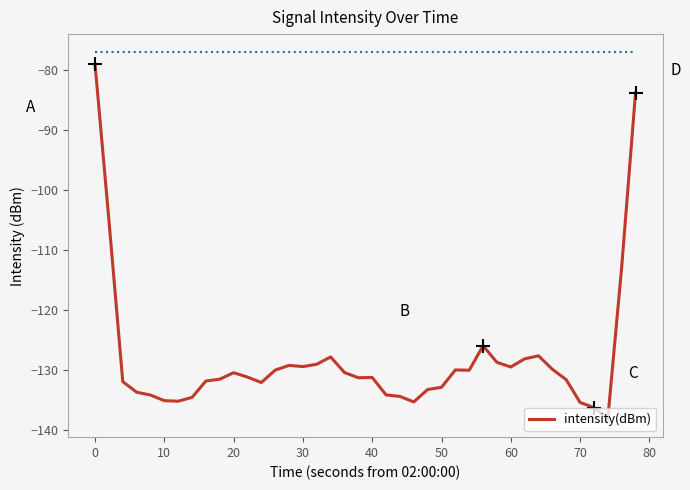

What is the maximum value shown in the chart?

-79.1